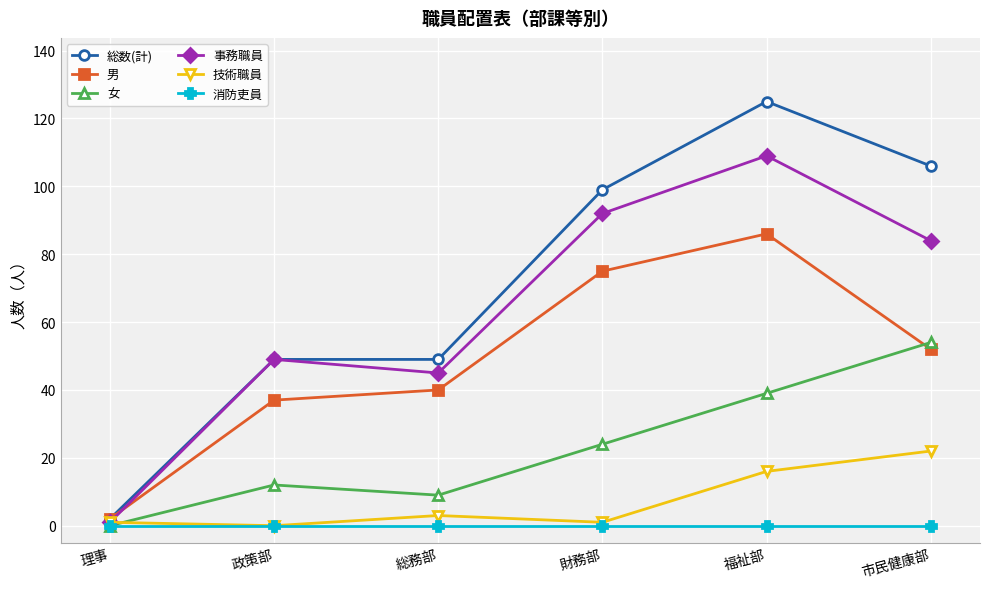

Reading left to right, list all the values displayed in this chart.

総数(計): 2	49	49	99	125	106
男: 2	37	40	75	86	52
女: 0	12	9	24	39	54
事務職員: 1	49	45	92	109	84
技術職員: 1	0	3	1	16	22
消防吏員: 0	0	0	0	0	0